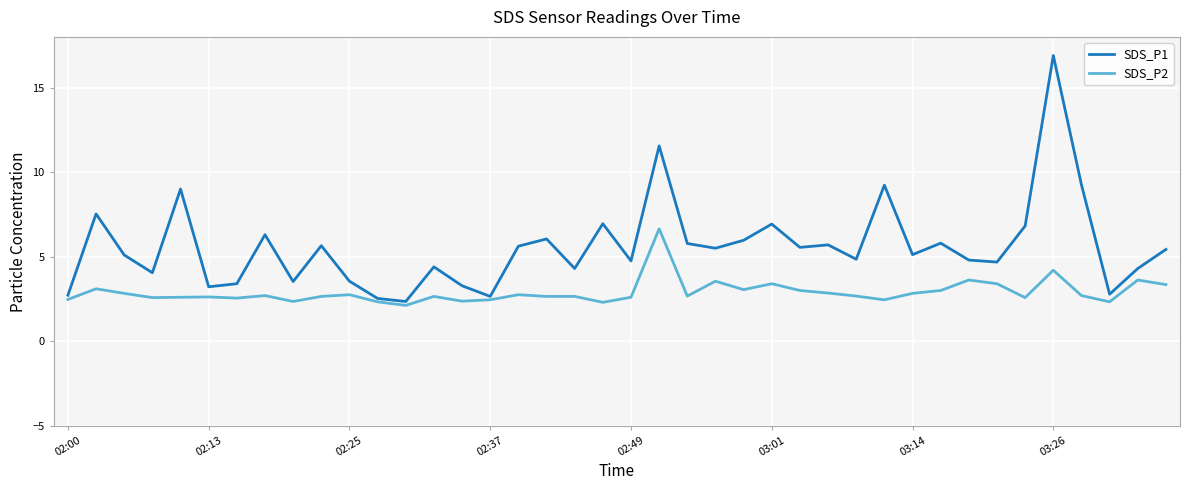

Which series has the largest range (max minus min)?

SDS_P1